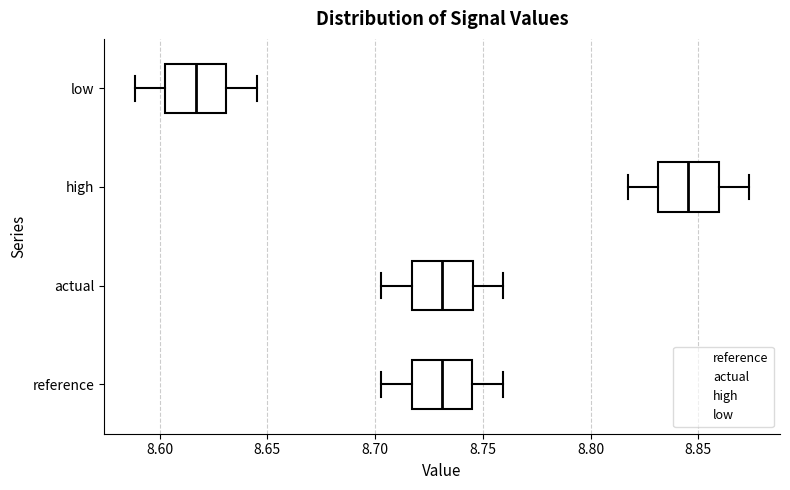

Where does the right whisker of the box for actual end on the x-axis? The values are not printed on the chart, so give them approximately, as read against the axis.

8.760